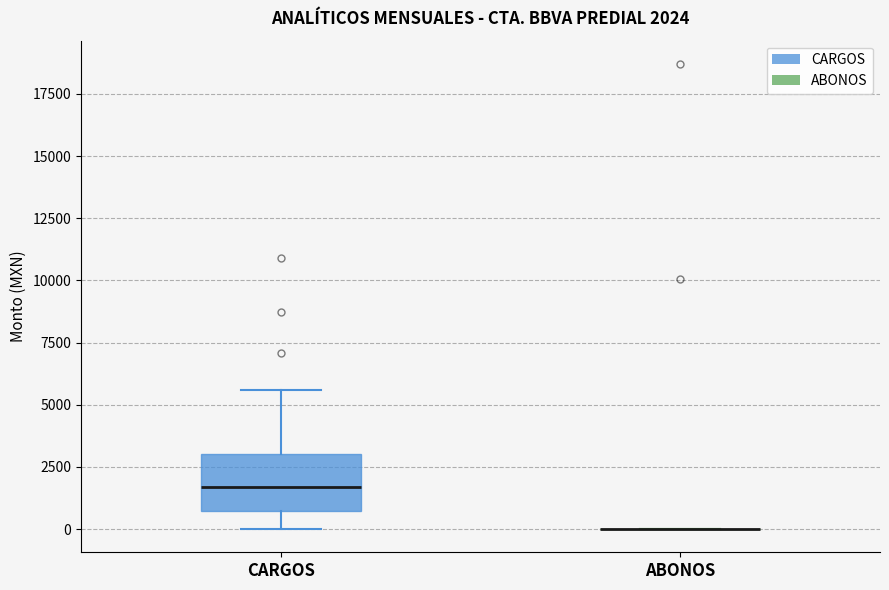

Comparing the boxes themselves (not the whiskers), which one is the tallest?

CARGOS